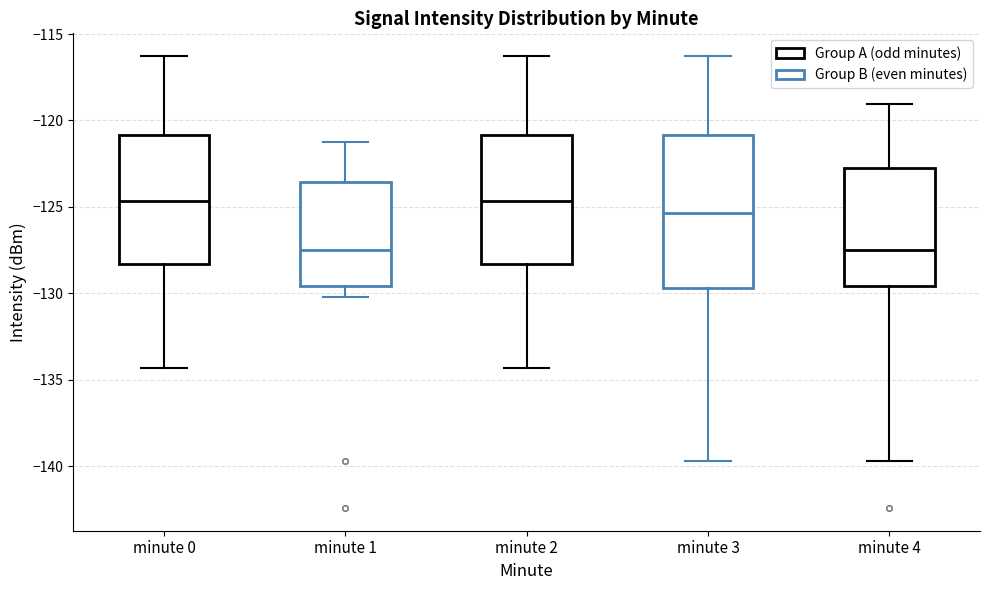

Where is the lower edge of the box for minute 1 on the y-axis? The values are not printed on the chart, so give them approximately, as read against the axis.

-129.5